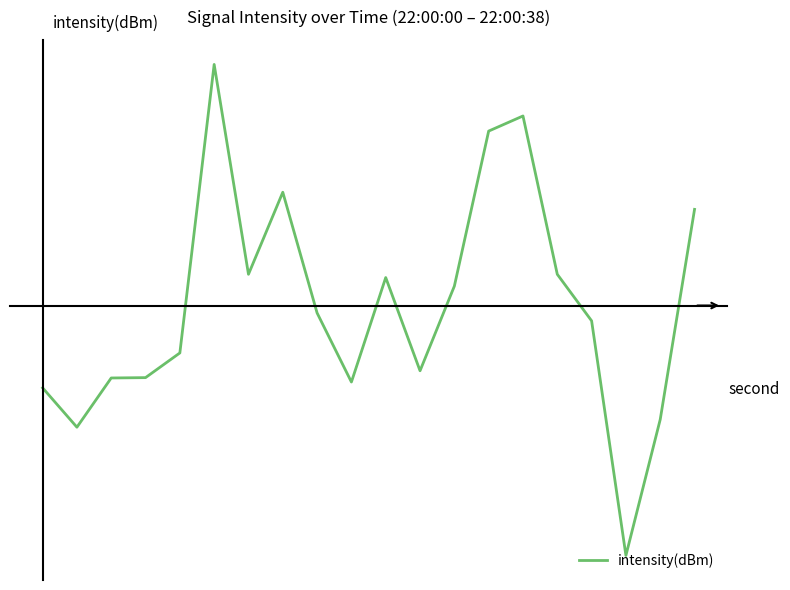

At which category does the chart reach its peak across all series?

5